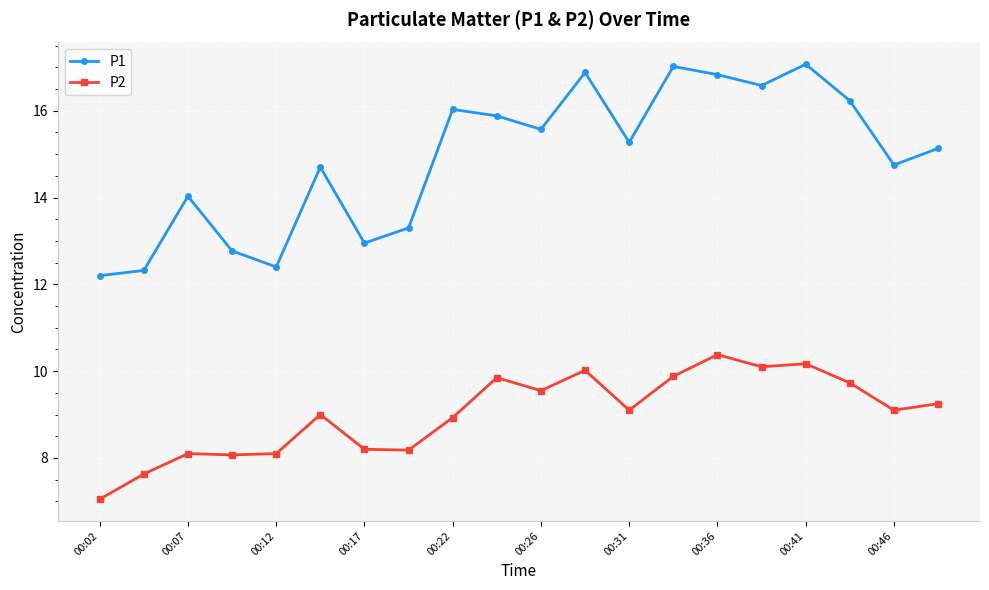

Which series has the largest total across all categories?

P1